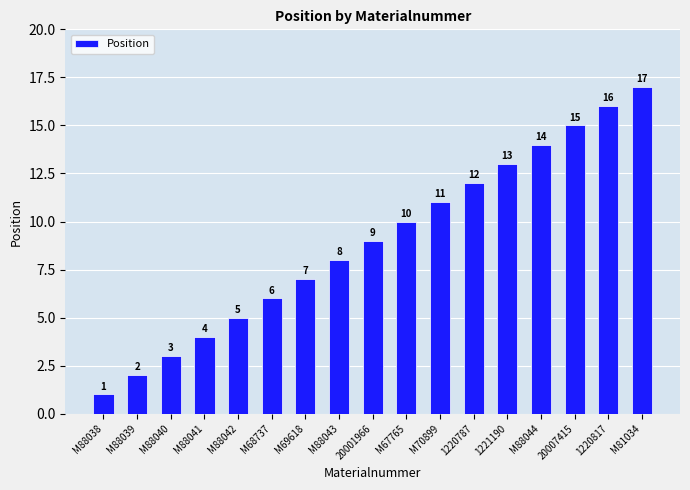

Rank the categories by value from highest to lowest.

M81034, 1220817, 20007415, M88044, 1221190, 1220787, M70899, M67765, 20001966, M88043, M69618, M68737, M88042, M88041, M88040, M88039, M88038